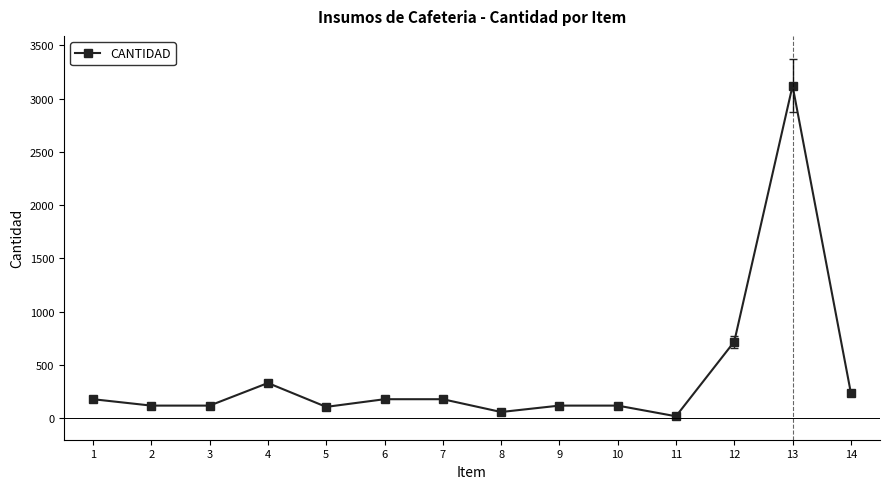

True or false: there are more than 1 points higher than both neighbors.

True